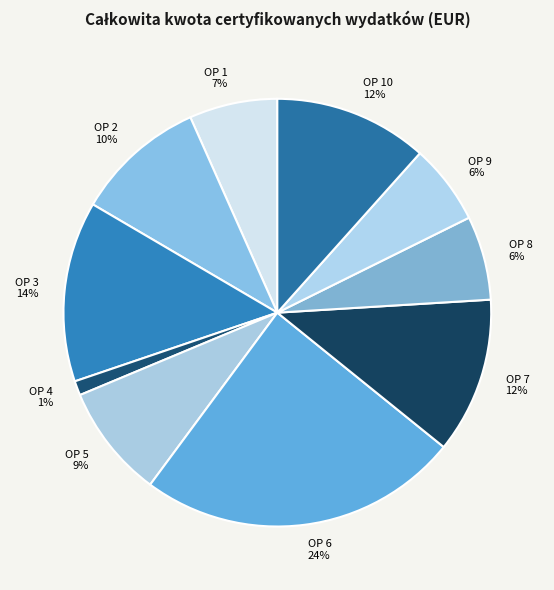

Count the number of slices in the pie.

10